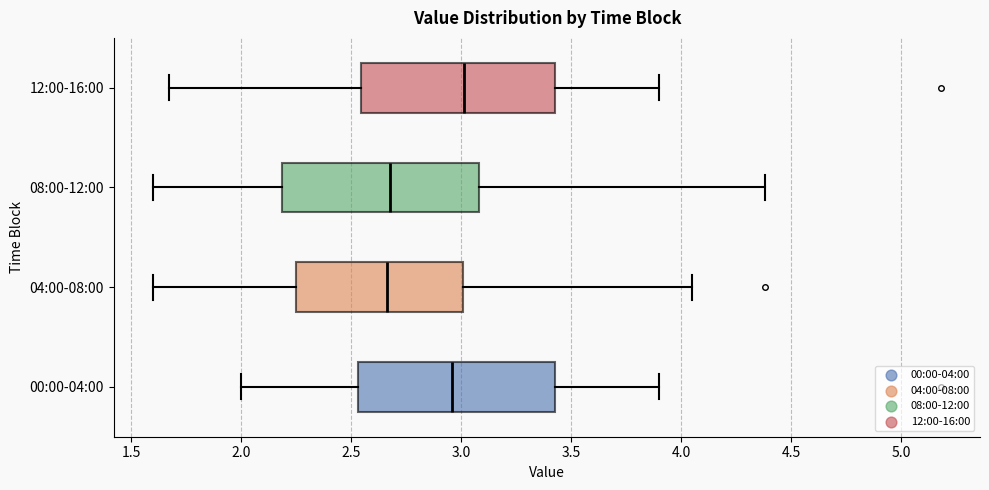

Reading bottom to top, read every box against the x-axis: the position of its median line, the range the box covers, and the ends of its whiskers. The values are not printed on the chart, so give them approximately, as read against the axis.

00:00-04:00: median 2.95, box 2.55 to 3.45, whiskers 2.00 to 3.90
04:00-08:00: median 2.65, box 2.25 to 3.00, whiskers 1.60 to 4.05
08:00-12:00: median 2.70, box 2.20 to 3.10, whiskers 1.60 to 4.40
12:00-16:00: median 3.00, box 2.55 to 3.45, whiskers 1.65 to 3.90